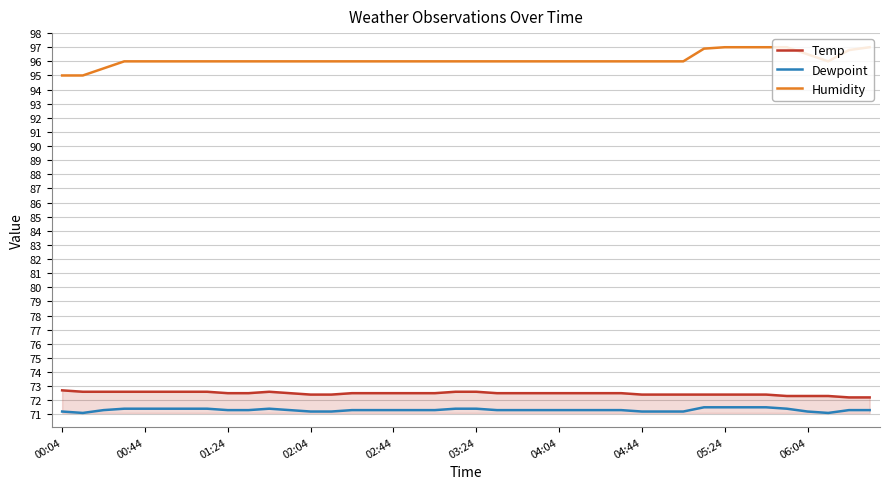

Which series has the largest range (max minus min)?

Humidity